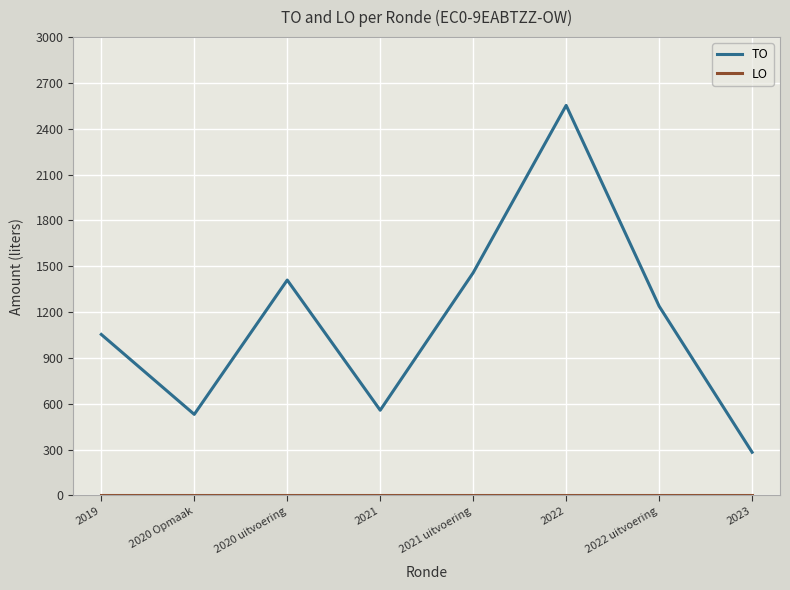

At which label does TO reach its minimum?

2023